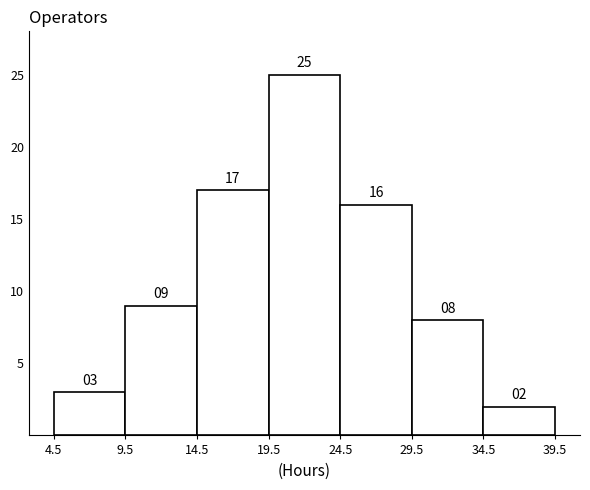

How tall is the bar that spans 4.5 to 9.5 on the x-axis?

3